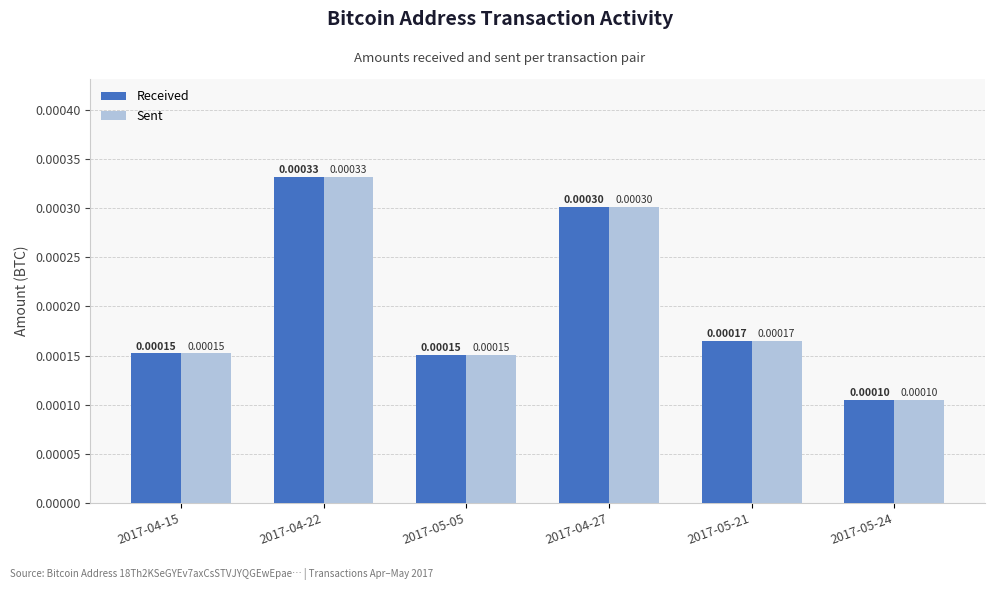

How many Received values are between 0 and 1?

6